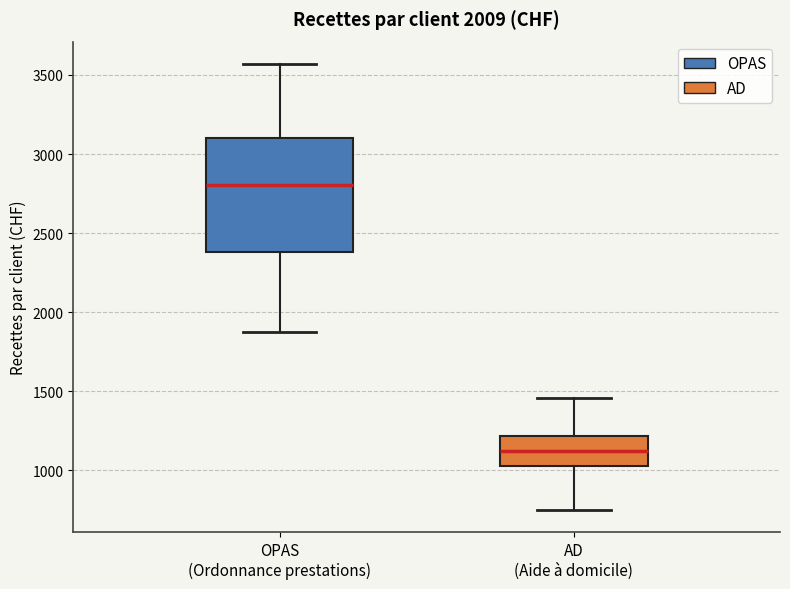

Which box's median line is the lowest?

AD (Aide à domicile)